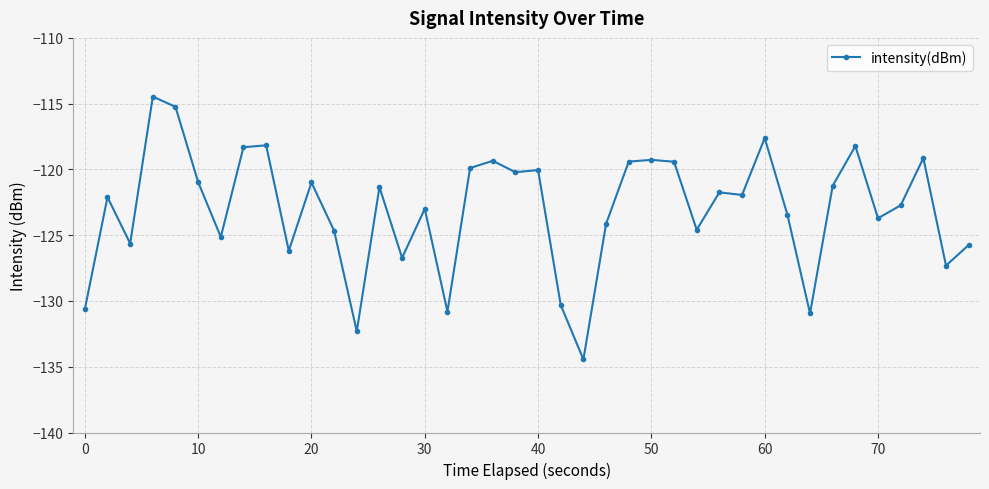

How many lines are shown in the chart?

1